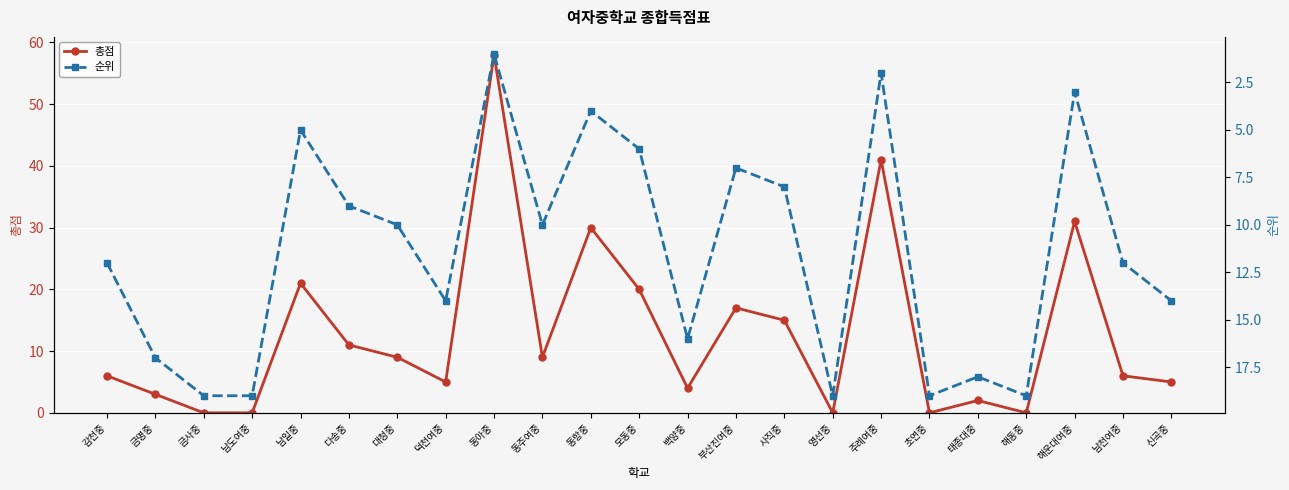

Which series has the largest total across all categories?

총점